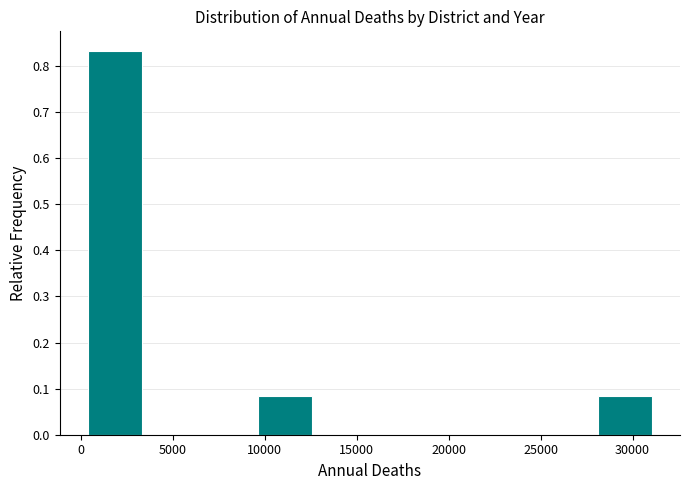

Which range on the x-axis has the tallest bar?

500 to 3500